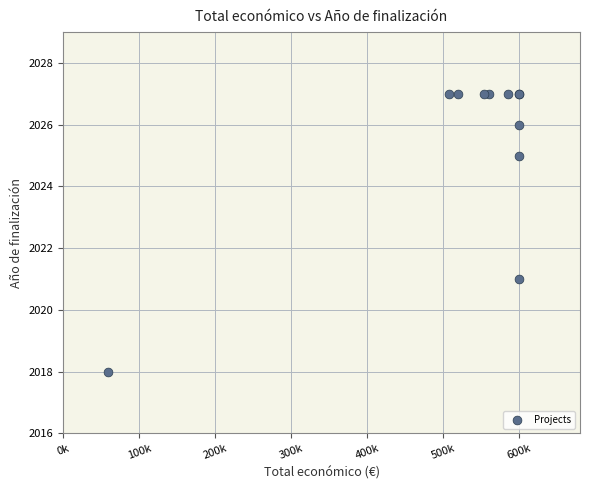

What Y value in the scatter plot is closest to 2022?

2021